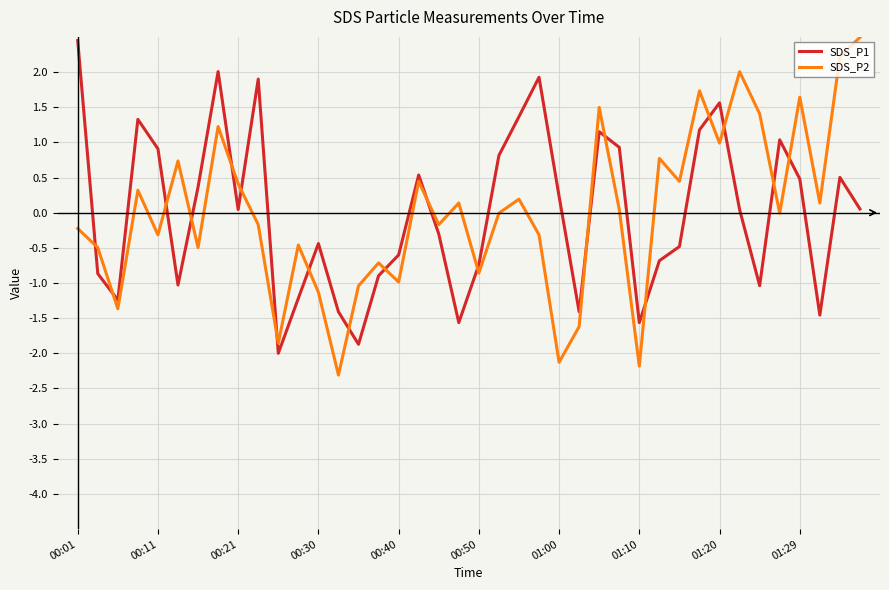

What is the lowest value of the SDS_P1 series?

-2.0